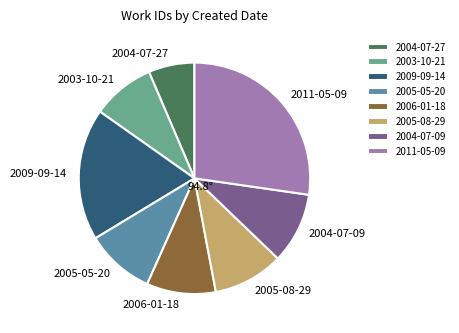

Is there a majority slice in this chart?

No